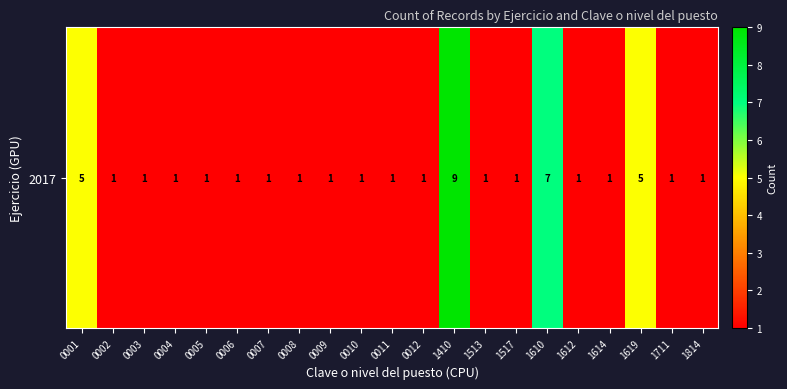

What is the difference between the maximum and minimum values?

8